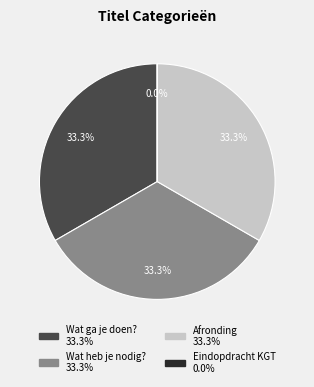

Does any single category account for the majority?

No